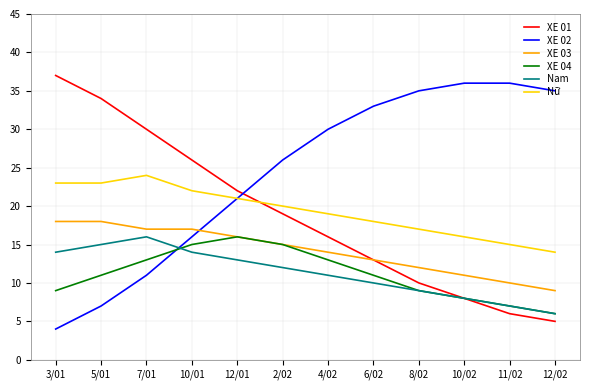

Is the value of Nữ at 10/01 greater than the value of XE 04 at 12/02?

Yes